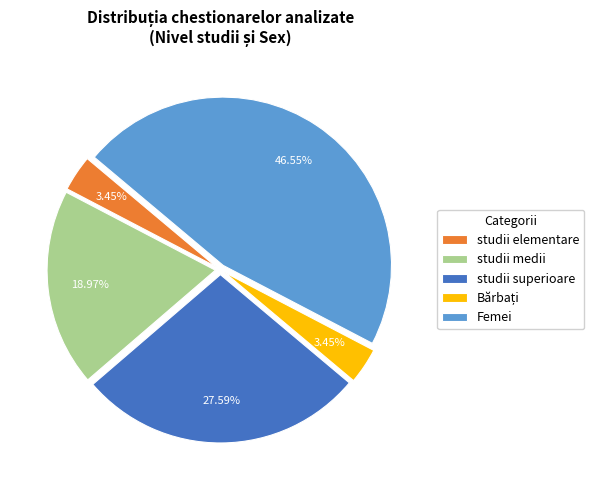

Is there a majority slice in this chart?

No